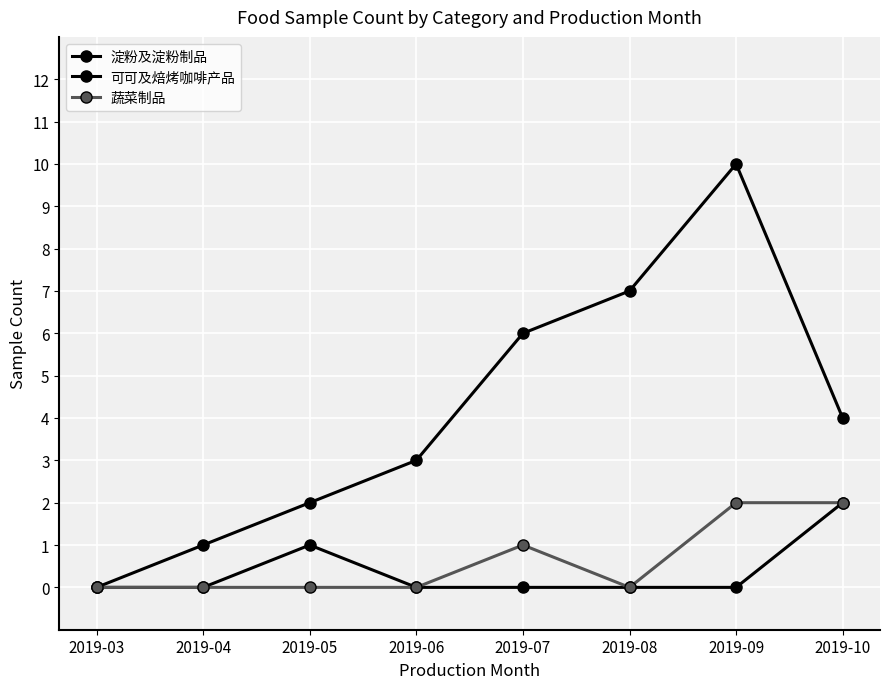

List the series in order of their peak value, highest first.

淀粉及淀粉制品, 可可及焙烤咖啡产品, 蔬菜制品